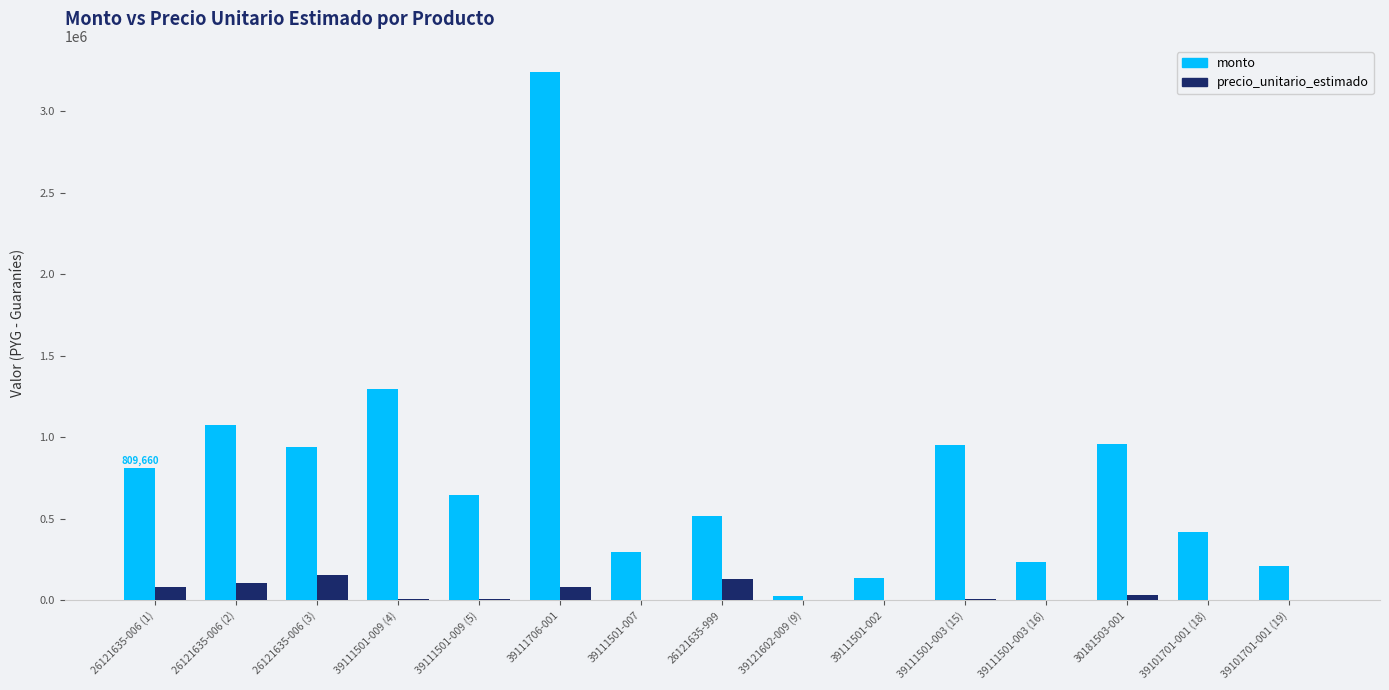

The precio_unitario_estimado series shows 442 at 39111501-002. True or false?

True